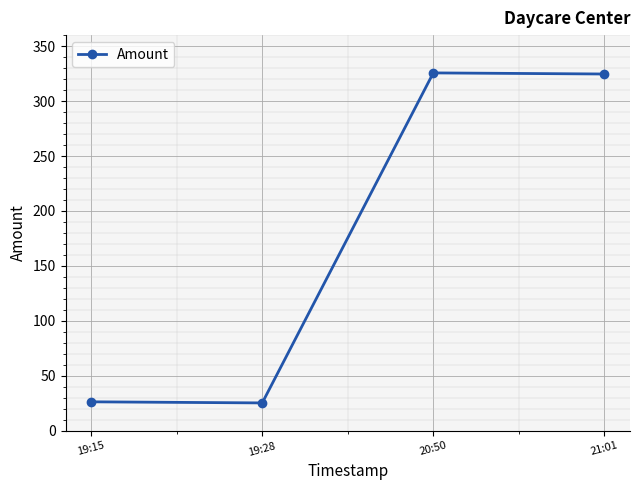

What is the value of the 1st point from the left?

26.4